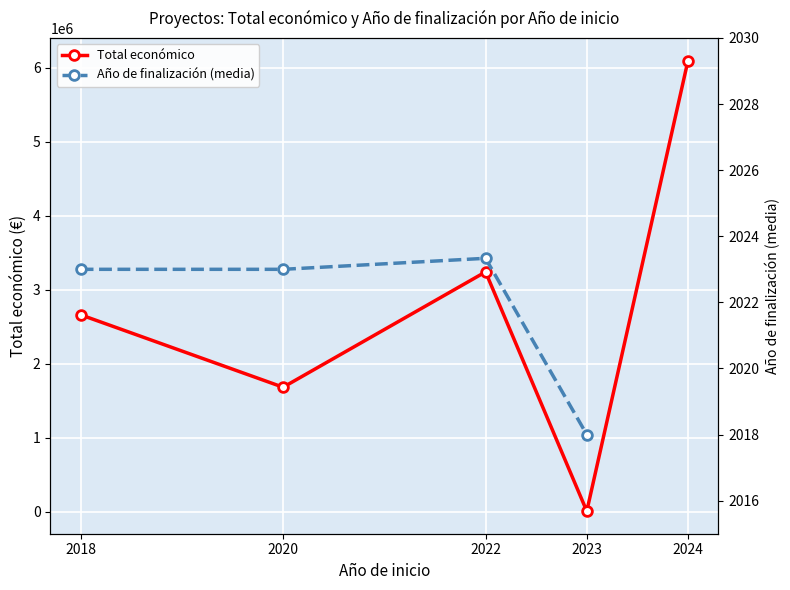

What is the minimum value for Total económico?

9520